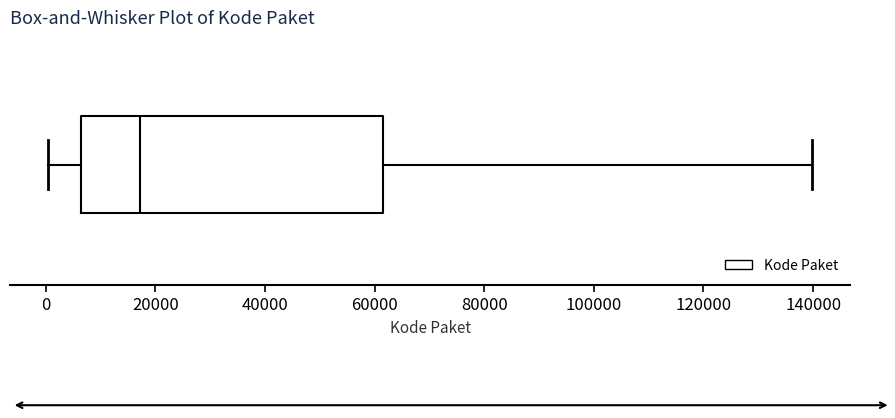

Where does the median line of the box sit on the x-axis? The values are not printed on the chart, so give them approximately, as read against the axis.

18000